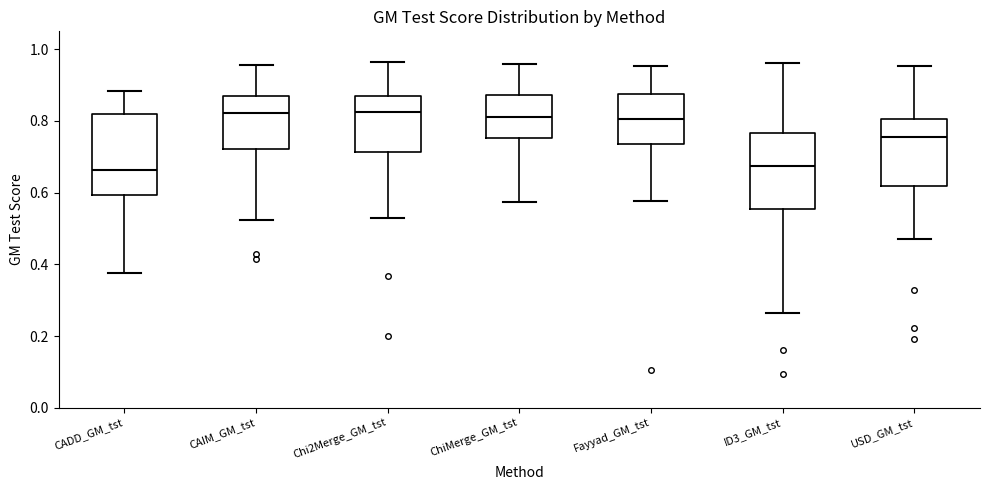

Reading left to right, transcribe this box plot: for each box, give where its median line is, the range the box spans, and where its two whiskers end, as read against the y-axis. The values are not printed on the chart, so give them approximately, as read against the axis.

CADD_GM_tst: median 0.66, box 0.60 to 0.82, whiskers 0.38 to 0.88
CAIM_GM_tst: median 0.82, box 0.72 to 0.86, whiskers 0.52 to 0.96
Chi2Merge_GM_tst: median 0.82, box 0.72 to 0.88, whiskers 0.52 to 0.96
ChiMerge_GM_tst: median 0.80, box 0.76 to 0.88, whiskers 0.58 to 0.96
Fayyad_GM_tst: median 0.80, box 0.74 to 0.88, whiskers 0.58 to 0.96
ID3_GM_tst: median 0.68, box 0.56 to 0.76, whiskers 0.26 to 0.96
USD_GM_tst: median 0.76, box 0.62 to 0.80, whiskers 0.48 to 0.96